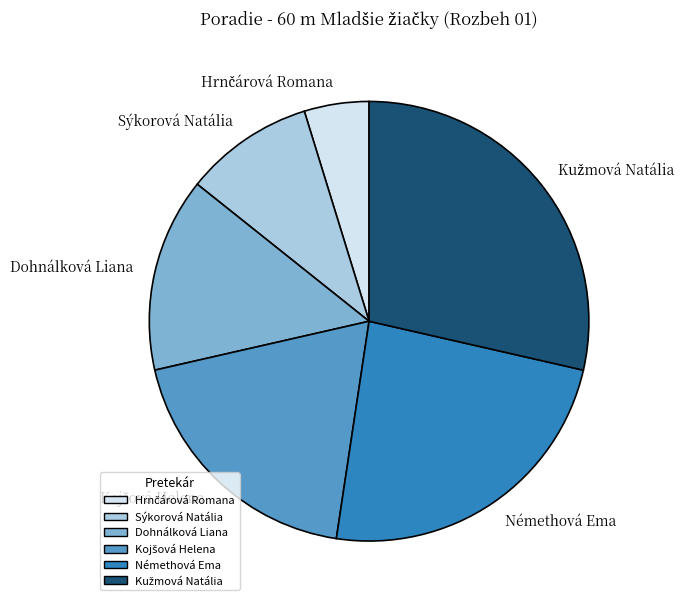

Does Némethová Ema account for over 50% of the chart?

No